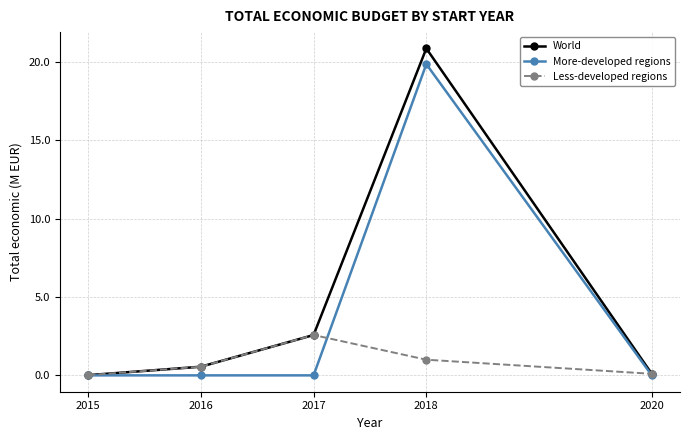

True or false: More-developed regions has a value of 0.0 at 2015.

True